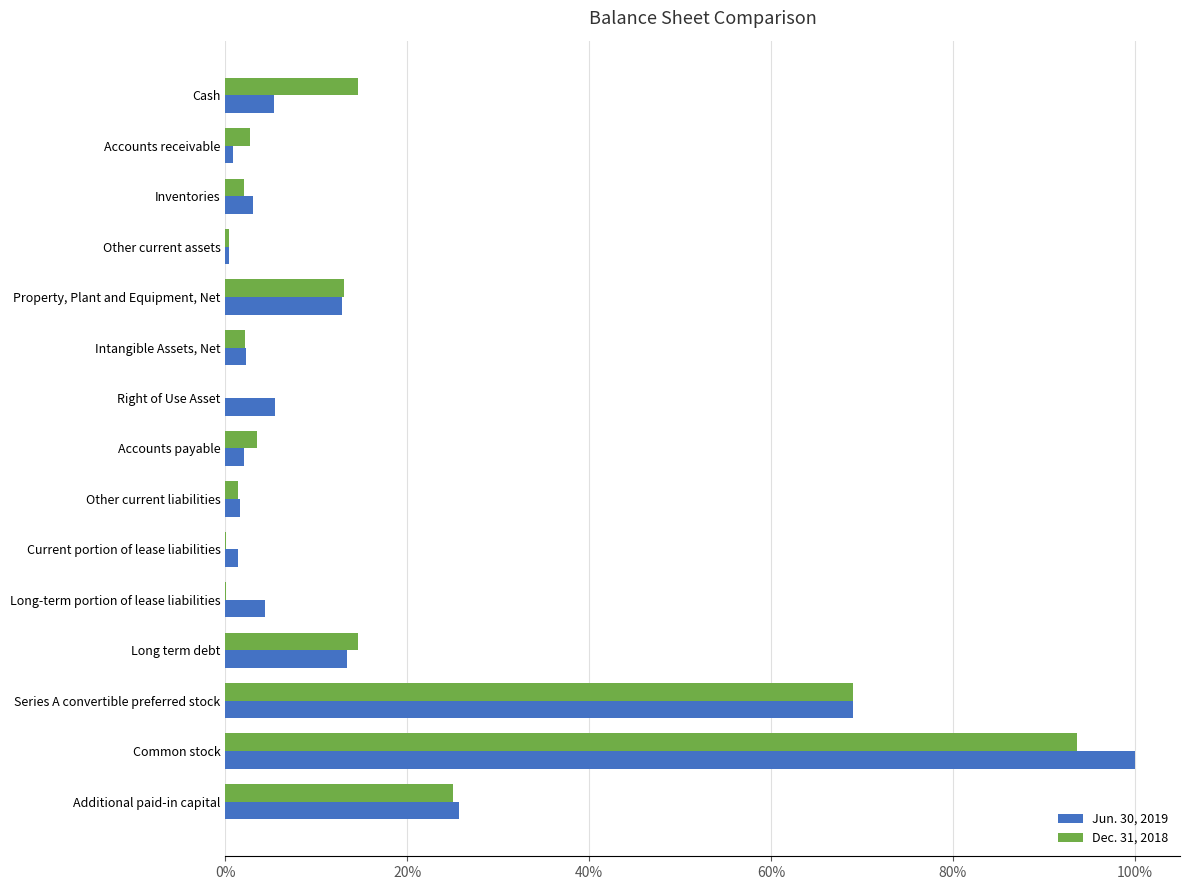

At which category is the sum across all series the highest?

Common stock